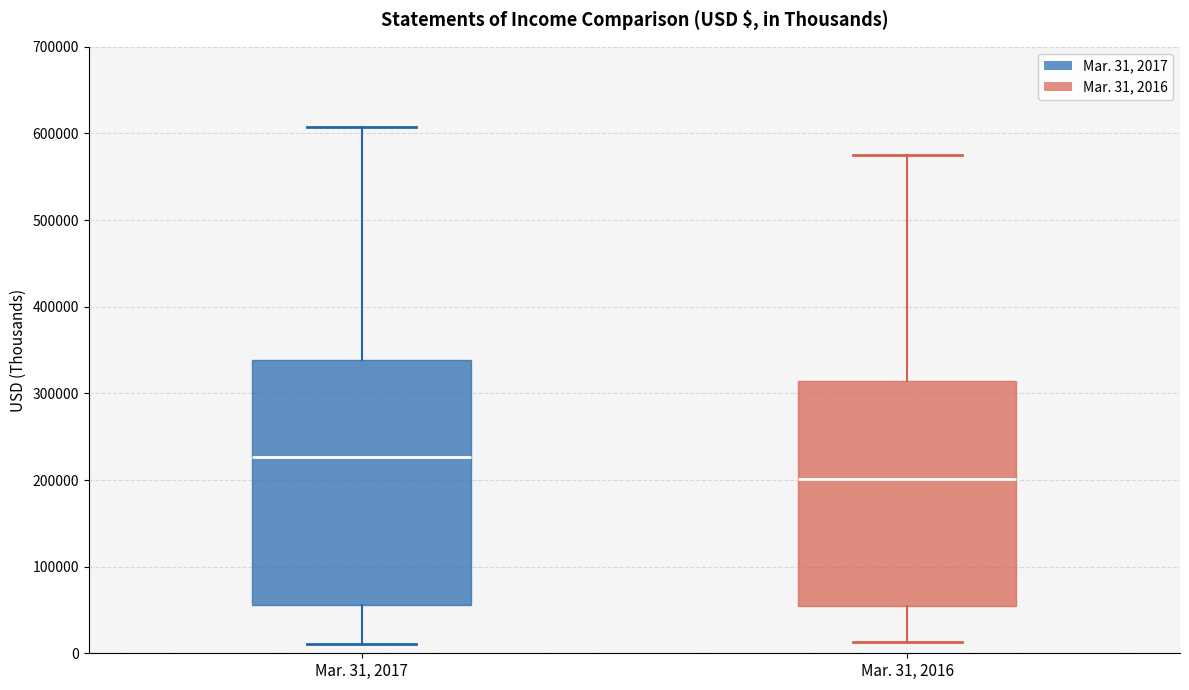

Which box is the tallest, from its lower edge to its upper edge?

Mar. 31, 2017